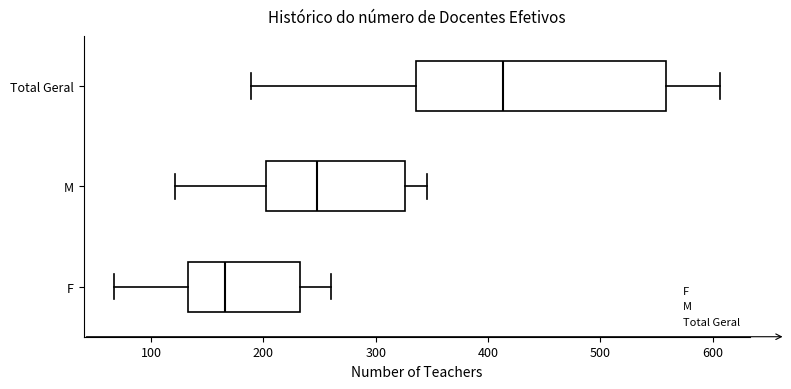

Reading bottom to top, read every box against the x-axis: the position of its median line, the range the box covers, and the ends of its whiskers. The values are not printed on the chart, so give them approximately, as read against the axis.

F: median 170, box 130 to 230, whiskers 70 to 260
M: median 250, box 200 to 330, whiskers 120 to 350
Total Geral: median 410, box 340 to 560, whiskers 190 to 610